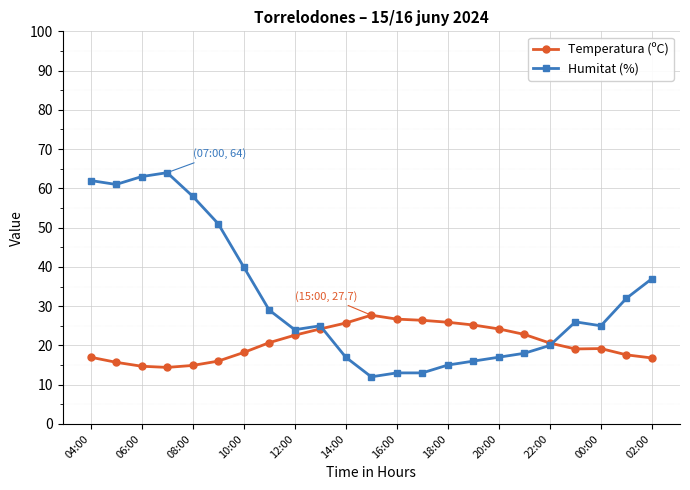

What is the value of the Humitat (%) point at the 22nd from the left?

32.0